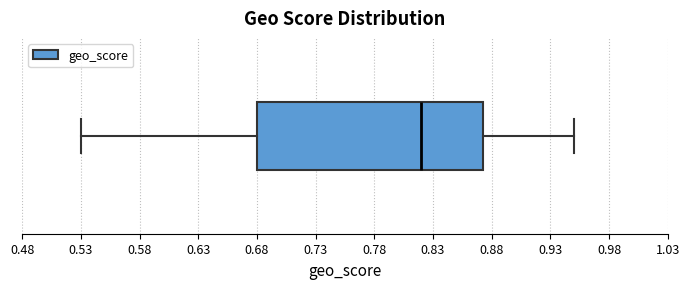

Read this box plot against the x-axis: the position of the median line, the range covered by the box, and the ends of both whiskers. The values are not printed on the chart, so give them approximately, as read against the axis.

median 0.820, box 0.680 to 0.875, whiskers 0.530 to 0.950